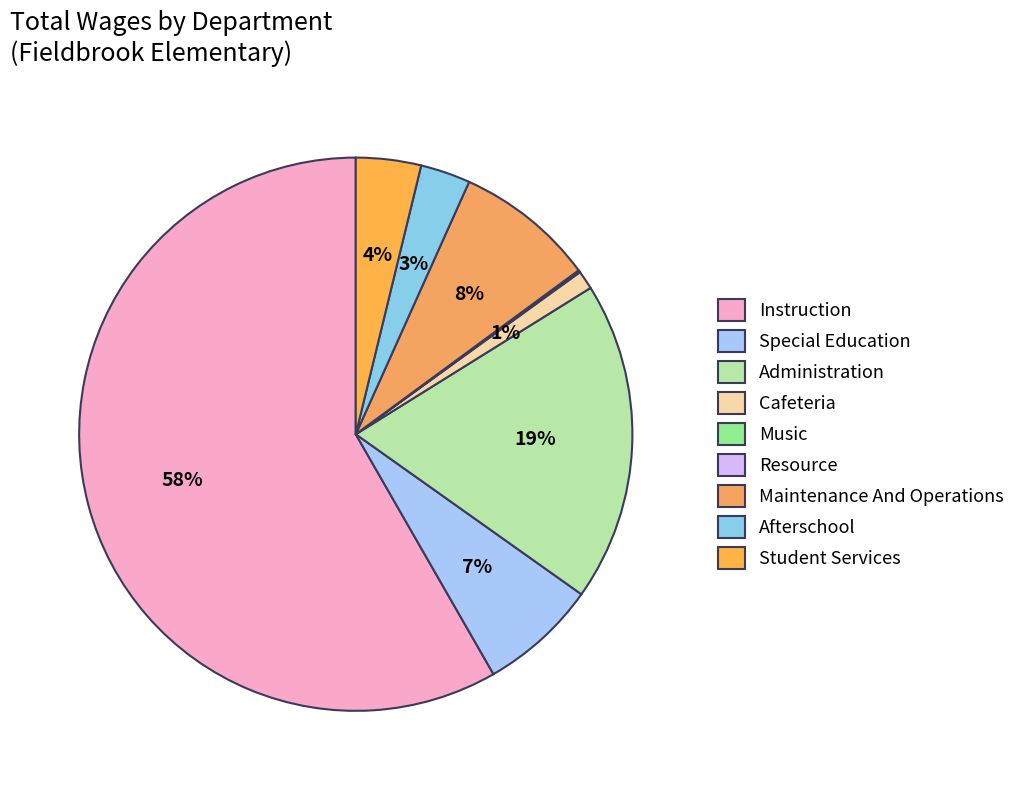

Does Resource represent more than half of the total?

No